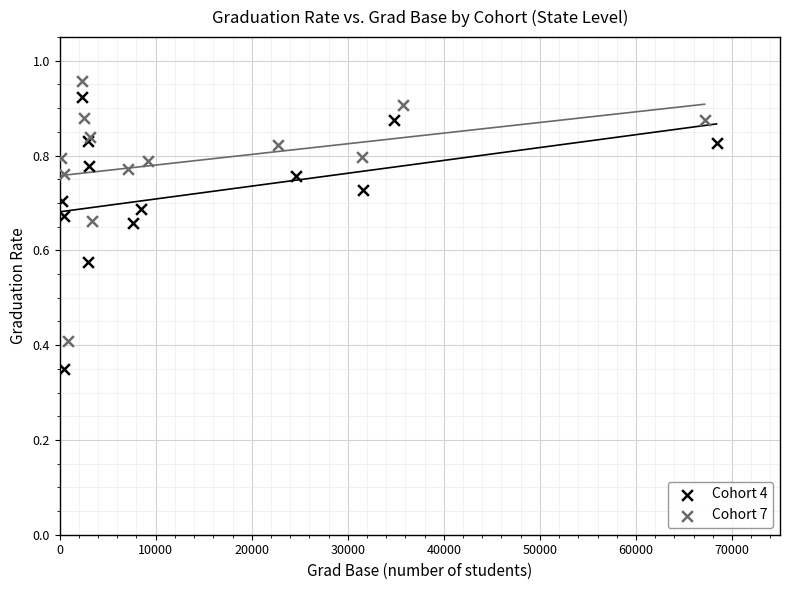

Which series has the widest spread of Y values?

Cohort 4